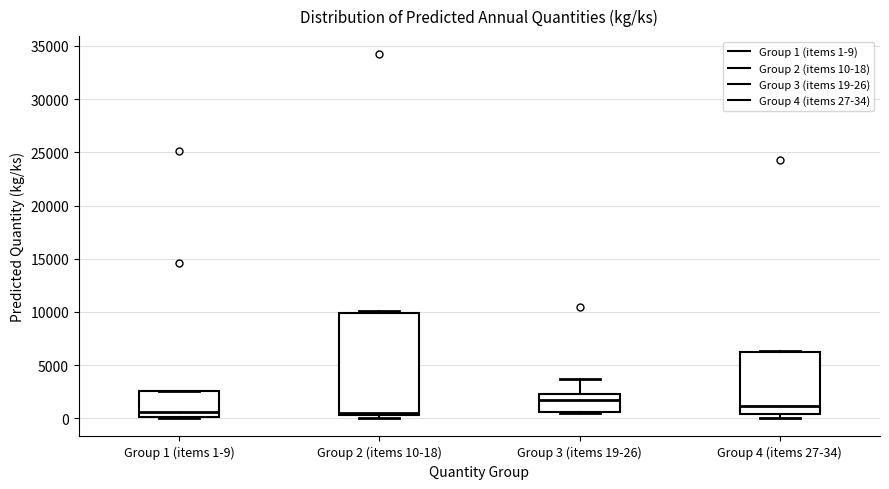

Where is the upper edge of the box for Group 3 (items 19-26) on the y-axis? The values are not printed on the chart, so give them approximately, as read against the axis.

2500